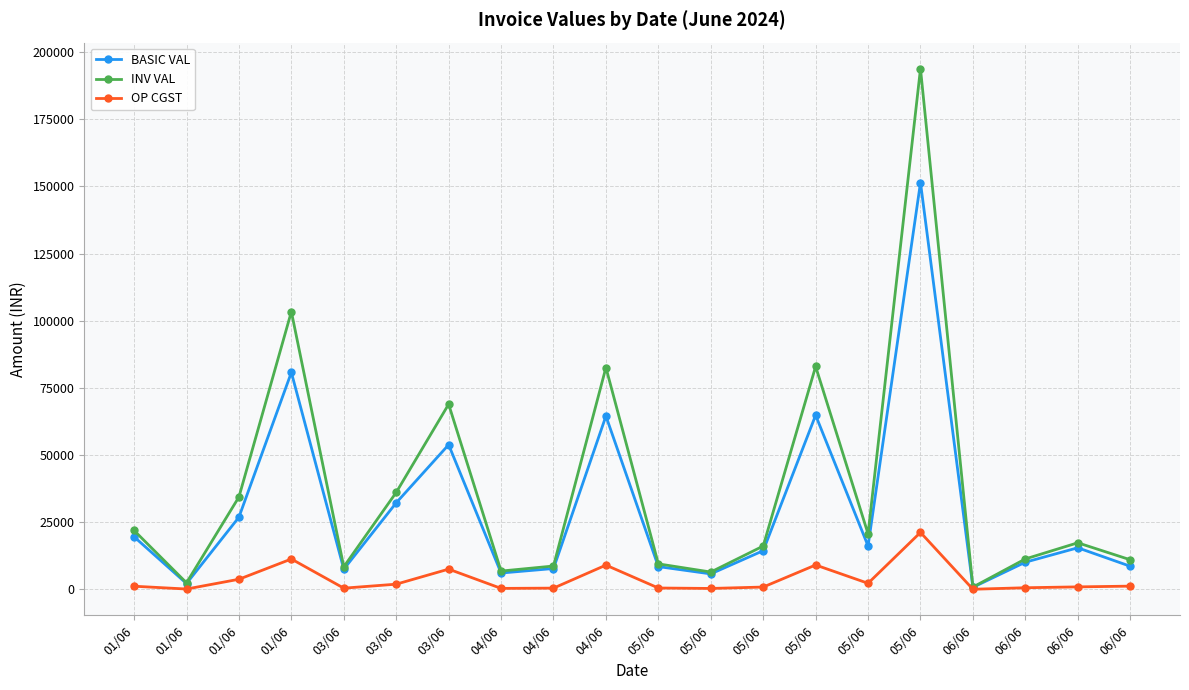

What is the total value across all series at 01/06?

42673.5